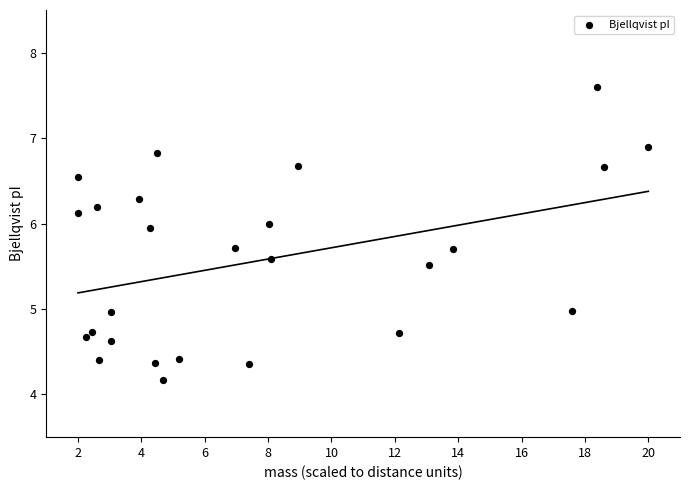

What is the range of Y values (max minus min)?

3.4